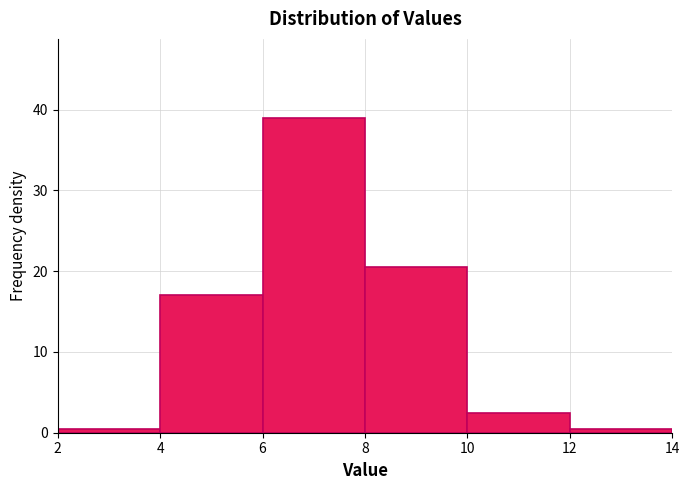

What is the height of the bar covering 4 to 6 on the x-axis? The values are not printed on the chart, so give them approximately, as read against the axis.

17